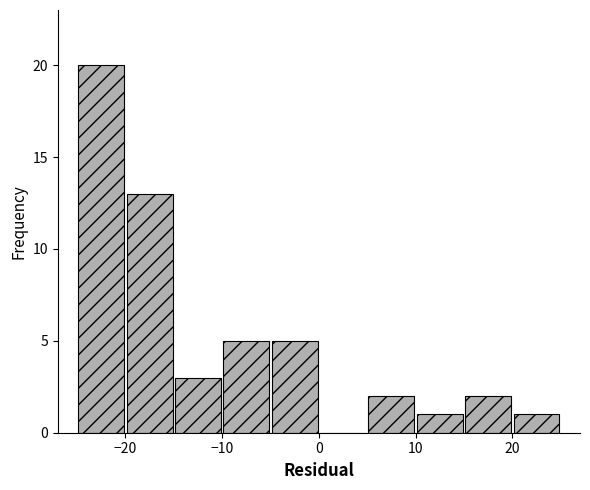

Over which range of the x-axis is the bar tallest?

-25 to -20